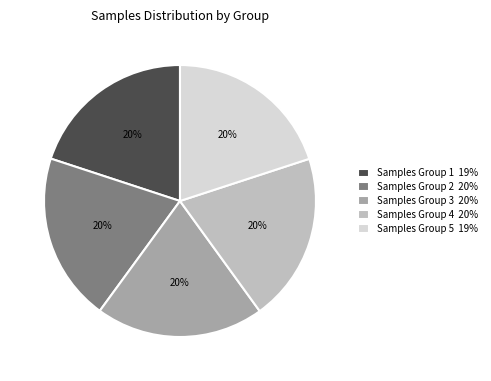

Does any single category account for the majority?

No